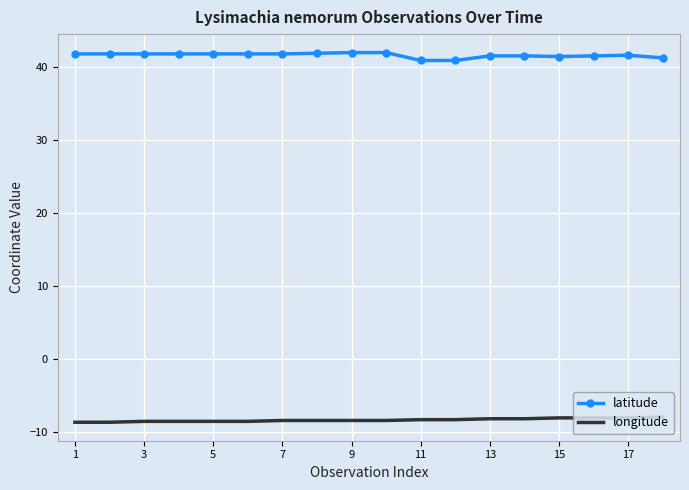

At how many categories does at least one series exceed 2?

18